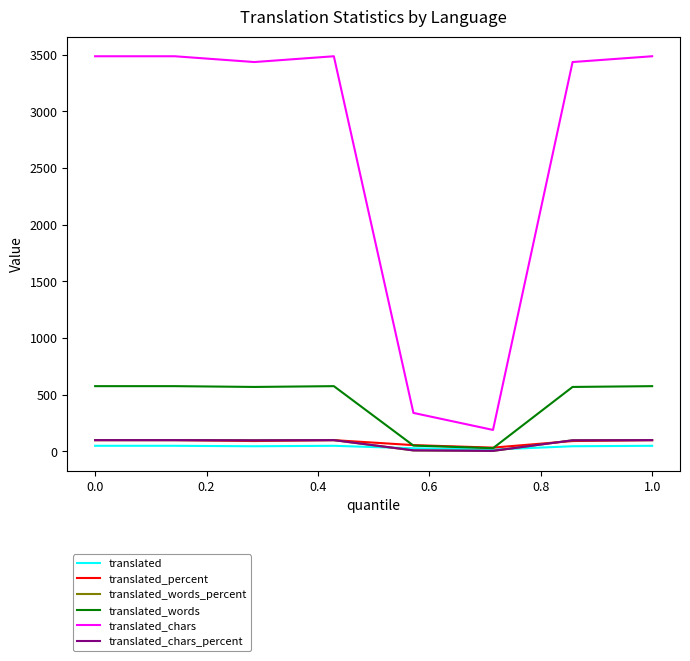

How many categories are shown in the chart?

8